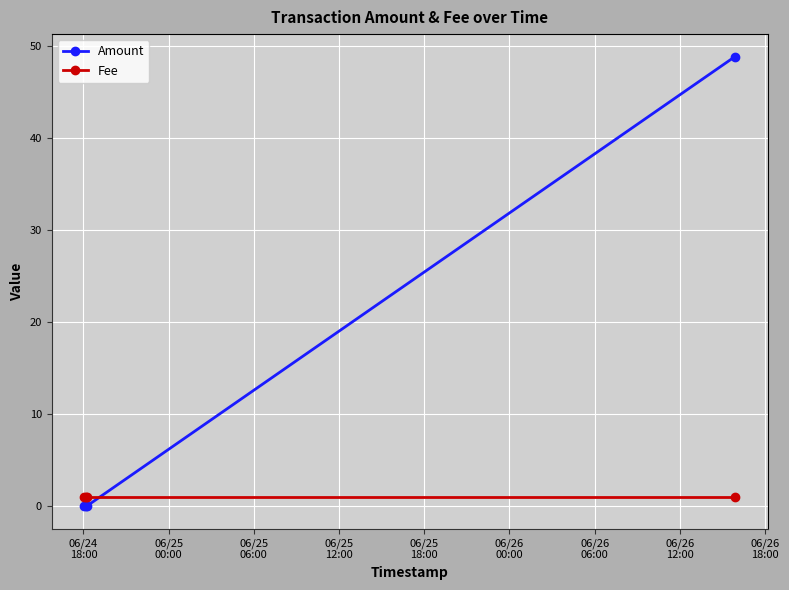

Which series has the widest spread of values?

Amount